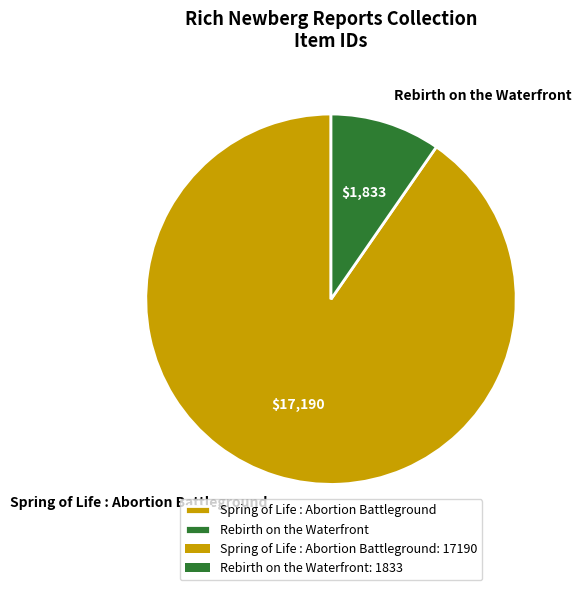

Do Spring of Life : Abortion Battleground and Rebirth on the Waterfront together represent more than half of the pie?

Yes